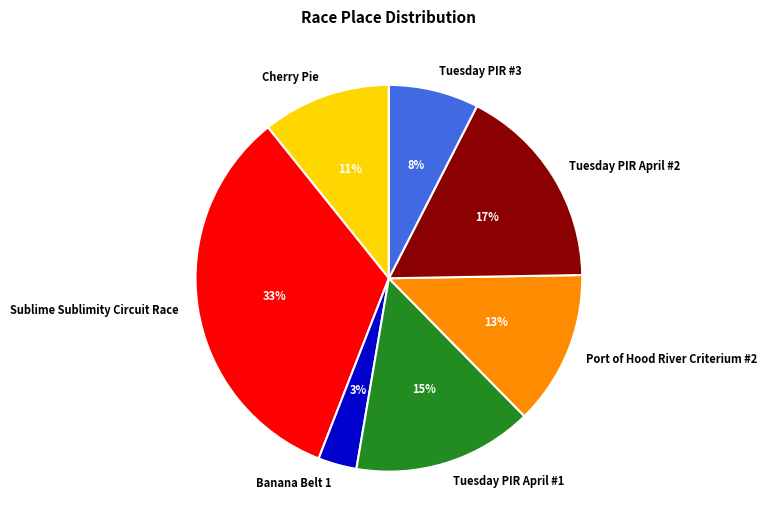

Is there any slice that represents more than half of the pie?

No